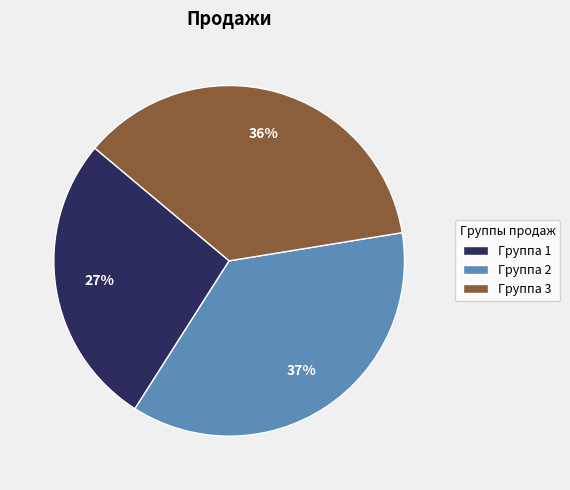

Is the sum of Группа 2 and Группа 1 greater than half?

Yes